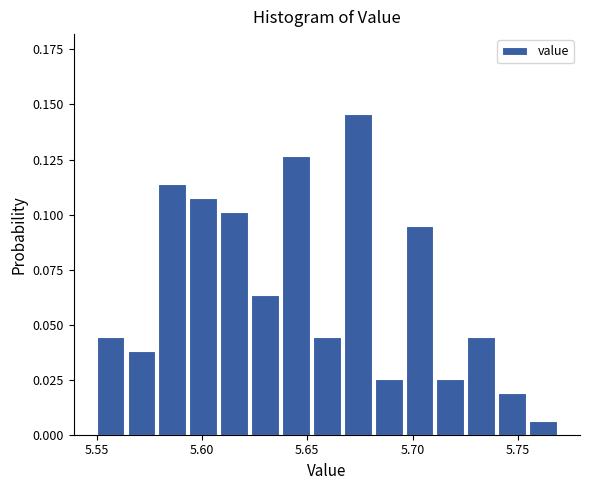

Around what value on the x-axis is the tallest bar? Give the approximate position of its centre, as read against the axis.

5.675